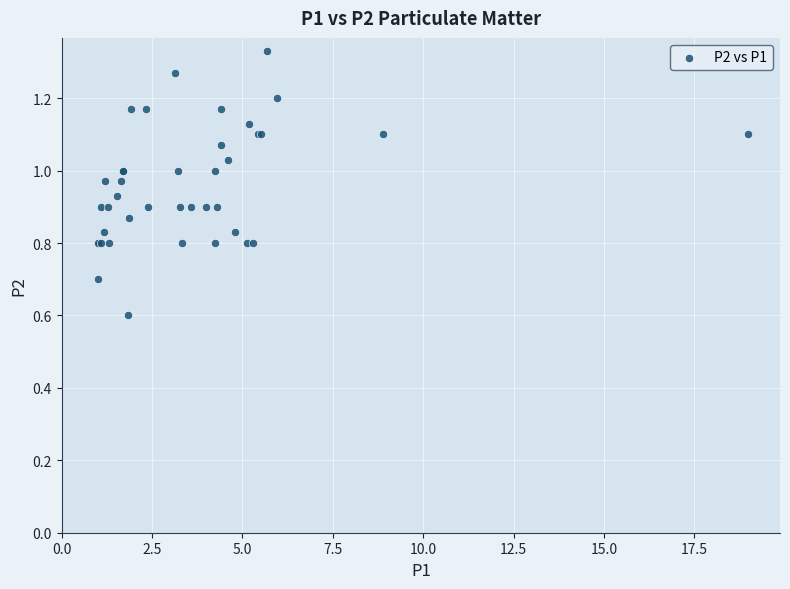

What Y value in the scatter plot is closest to 0?

0.6